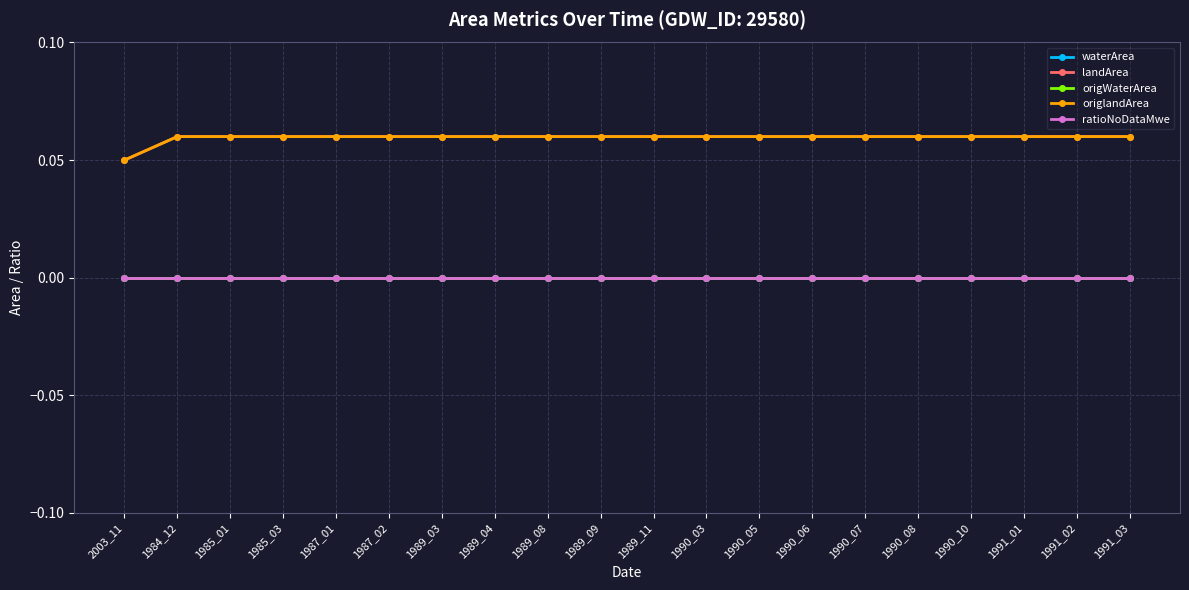

Is this an area chart (filled region under the line)?

No